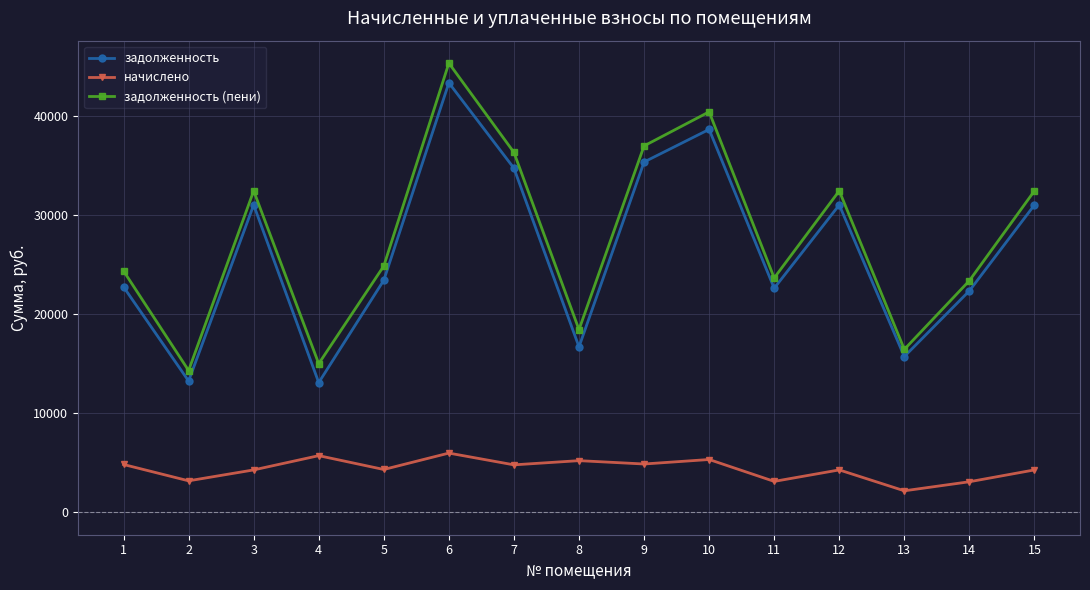

What is the value of the задолженность point at the 10th from the left?

38663.5